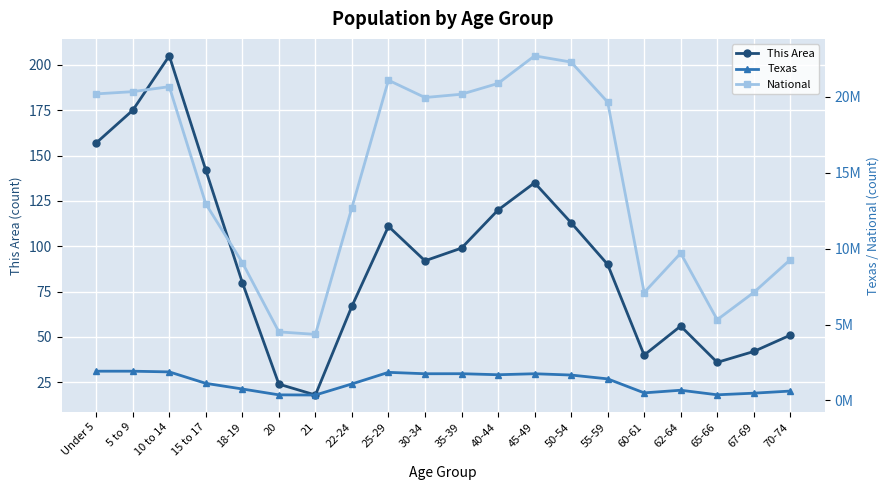

Where is the first local maximum for This Area?

10 to 14